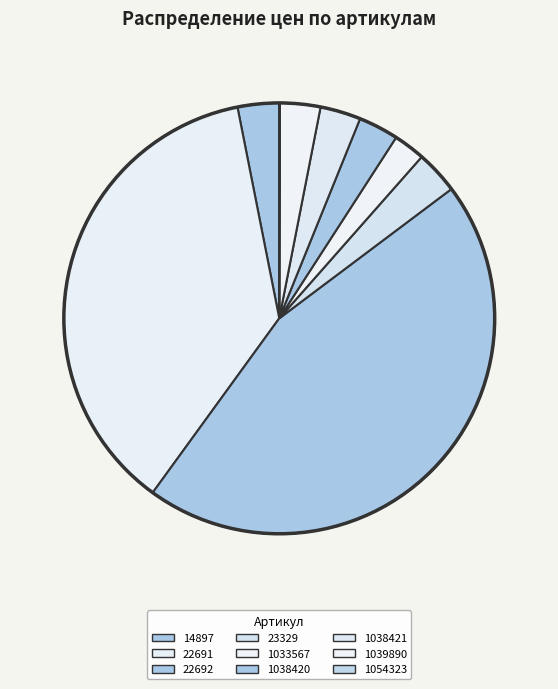

To the nearest percent, what is the combined percentage of 1054323 and 1038420?

3%